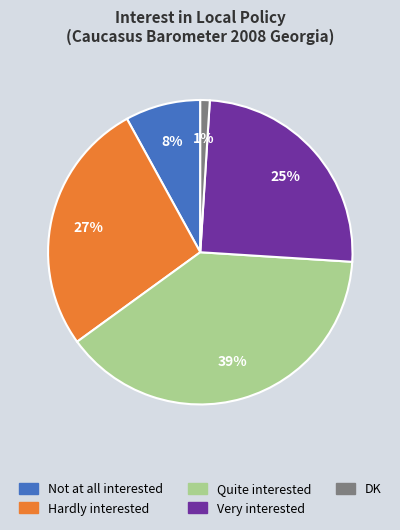

How many slices are in this pie chart?

5